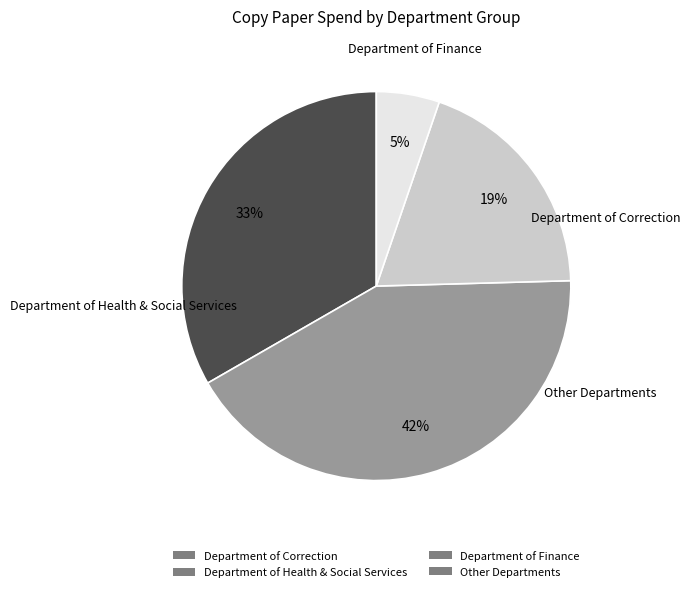

What percentage is the Department of Finance slice, to the nearest percent?

19%